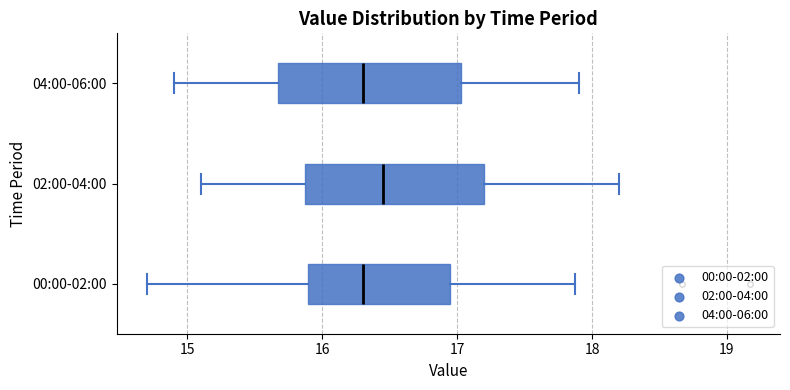

Where is the left edge of the box for 02:00-04:00 on the x-axis? The values are not printed on the chart, so give them approximately, as read against the axis.

15.9